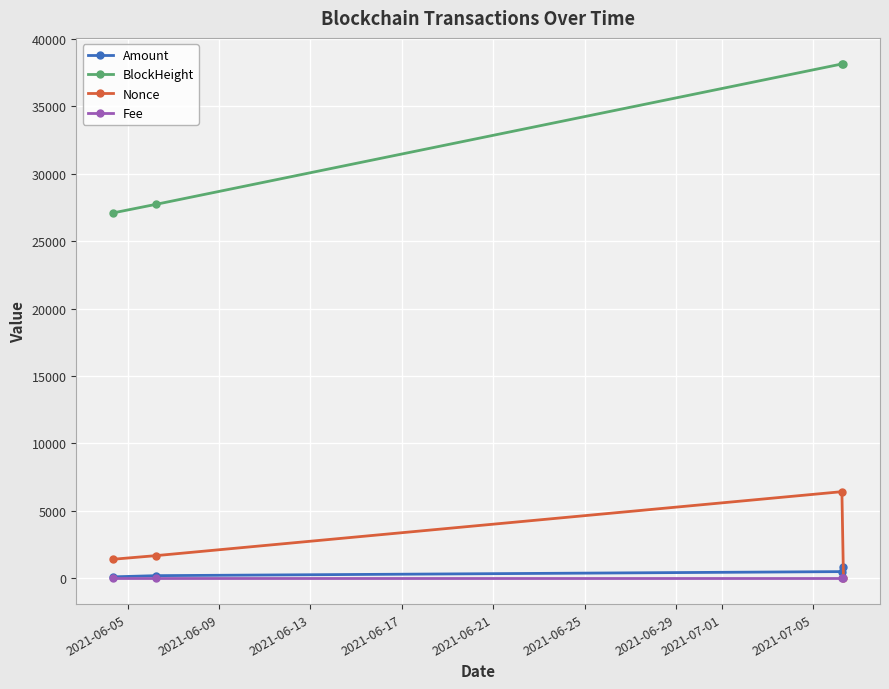

What is the value of the Nonce point at the 3rd from the left?

6425.0